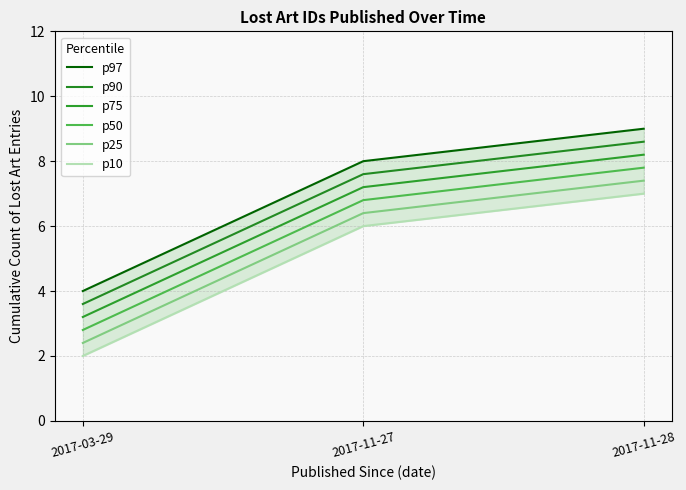

What are all the series names shown in the legend?

p97, p90, p75, p50, p25, p10